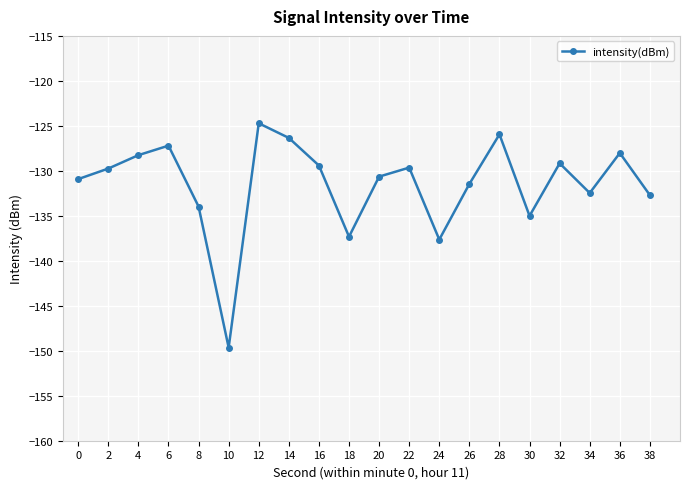

What is the difference between the values at 10 and 38?

16.9